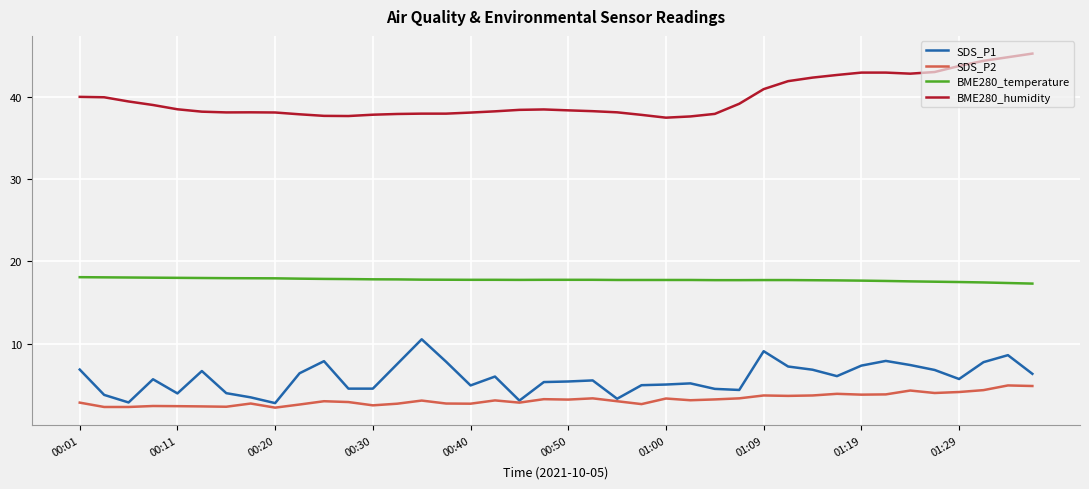

What is the smallest value displayed?

2.2